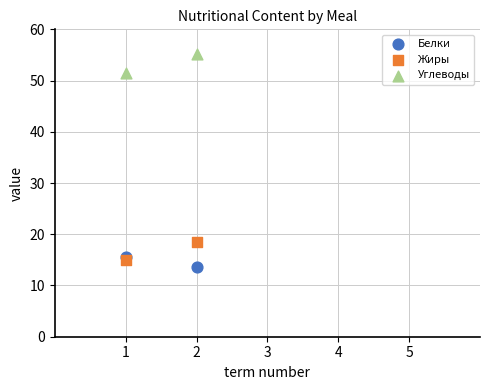

Which series contains the lowest Y value?

Белки